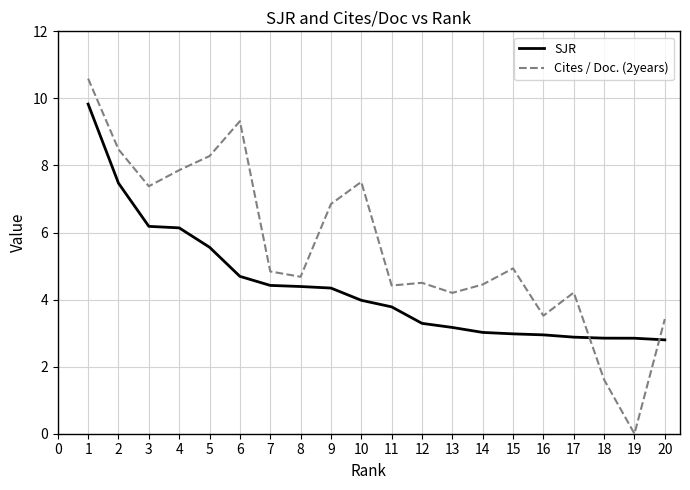

The SJR series shows 9.6 at 5. True or false?

False